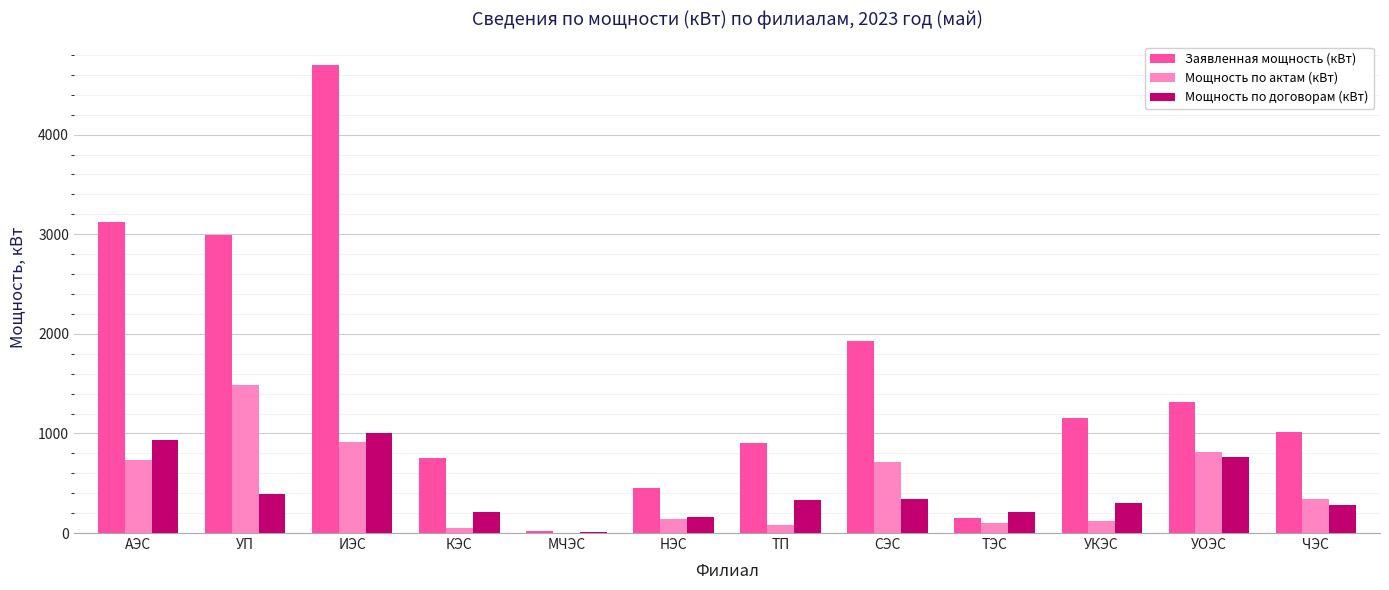

What is the sum of all Заявленная мощность (кВт) values?

18501.3